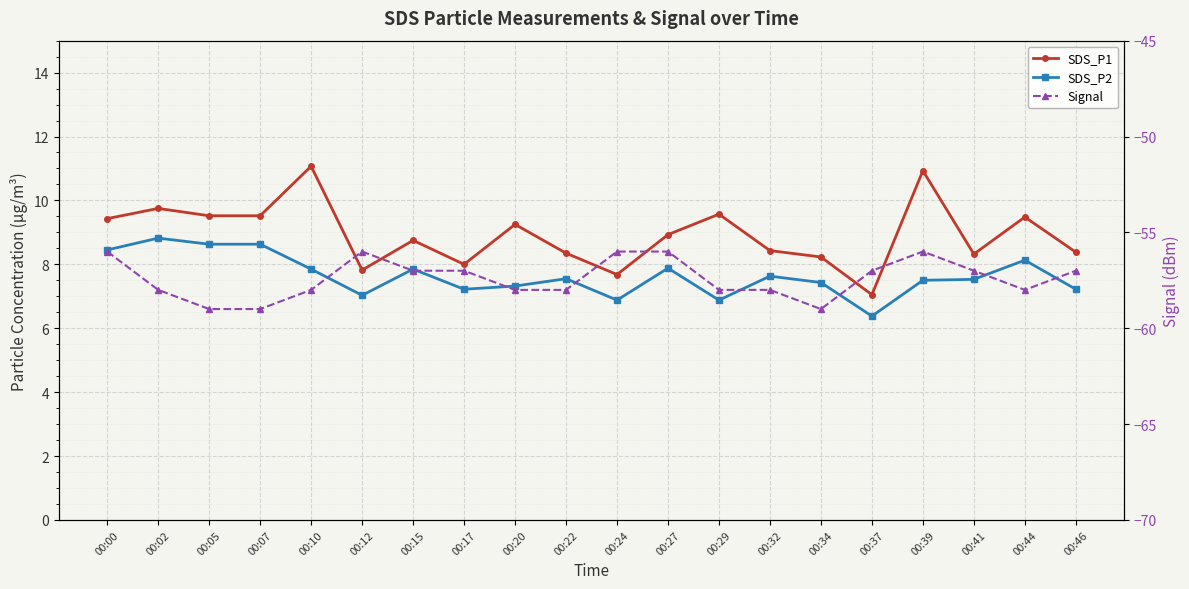

True or false: Signal and SDS_P2 intersect in this chart.

False